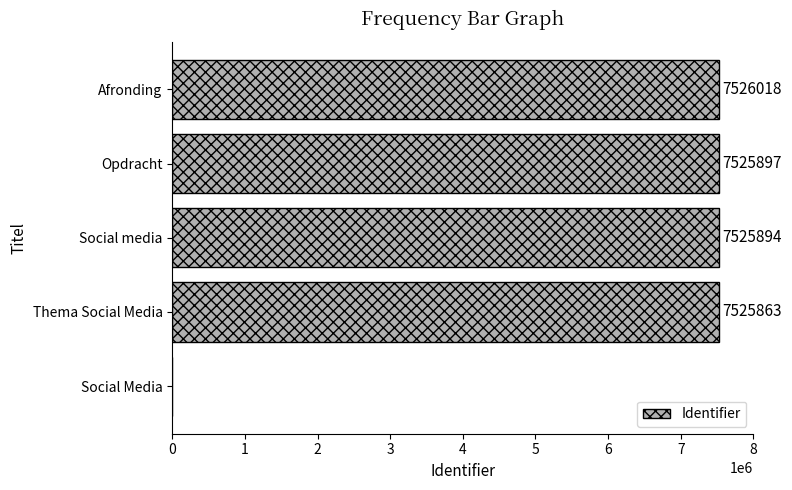

Between Thema Social Media and Social Media, which is larger?

Thema Social Media